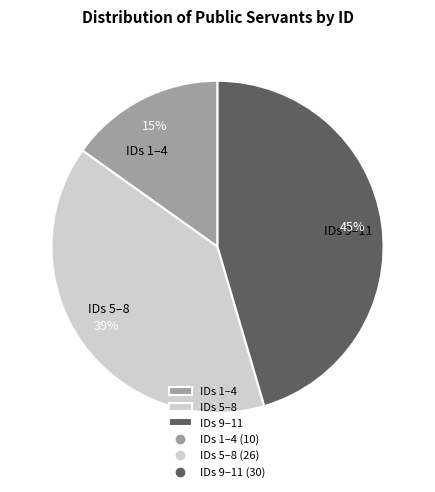

Is there a majority slice in this chart?

No